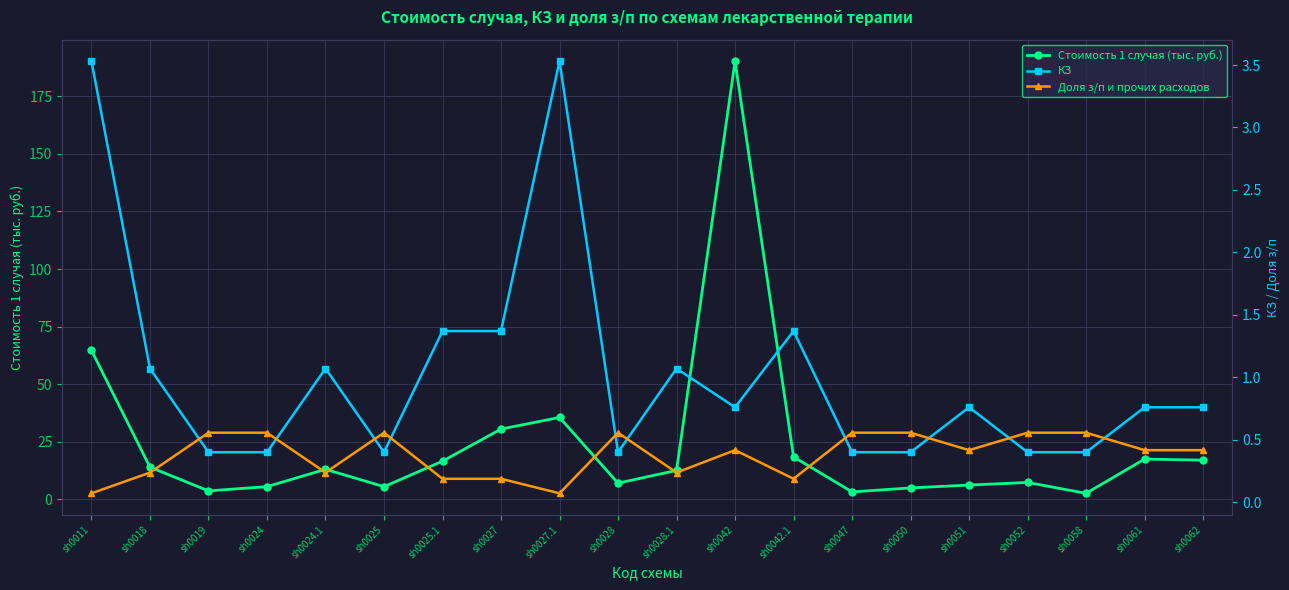

The value of КЗ at sh0011 is 3.5. True or false?

True